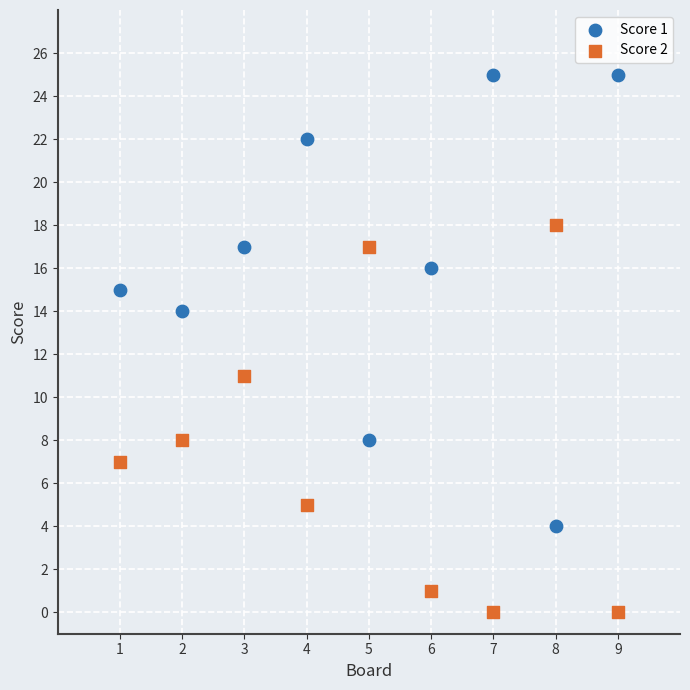

What is the X range (max minus min) for the scatter plot?

8